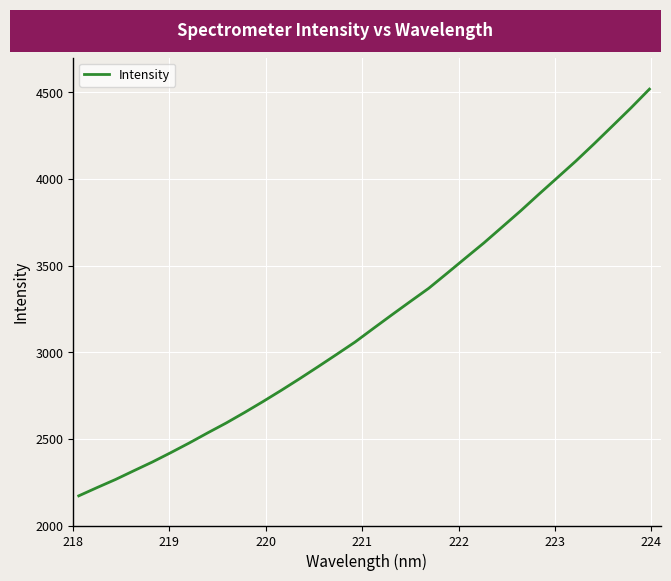

What is the difference between the maximum and minimum values?

2346.6